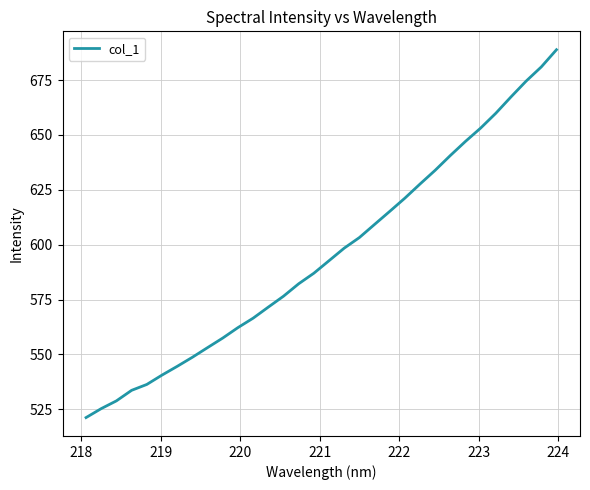

Reading left to right, transcribe all the data shown in this chart.

521.2	525.3	528.8	533.6	536.3	540.6	544.5	548.7	553.1	557.4	562.2	566.5	571.5	576.5	582.2	587.0	592.7	598.4	603.2	609.2	615.2	621.2	627.7	633.9	640.7	647.1	653.2	659.9	667.4	674.6	681.0	688.9